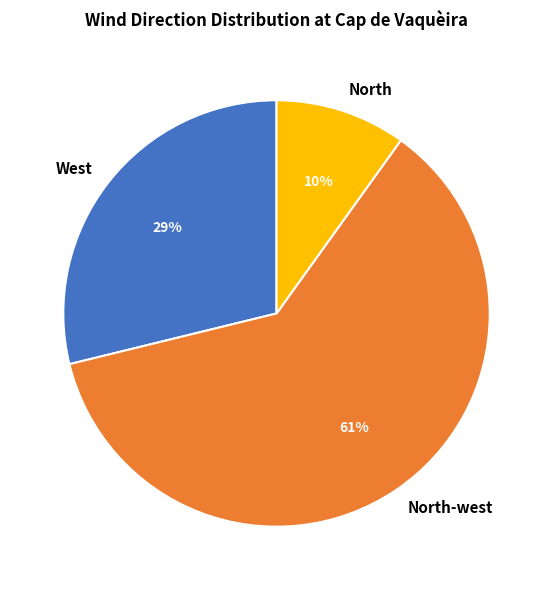

Is the sum of North-west and North greater than half?

Yes